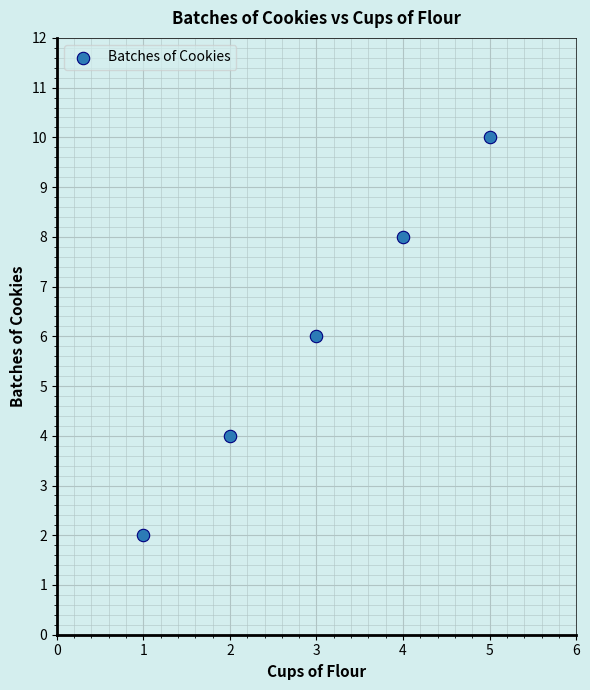

What is the average X value?

3